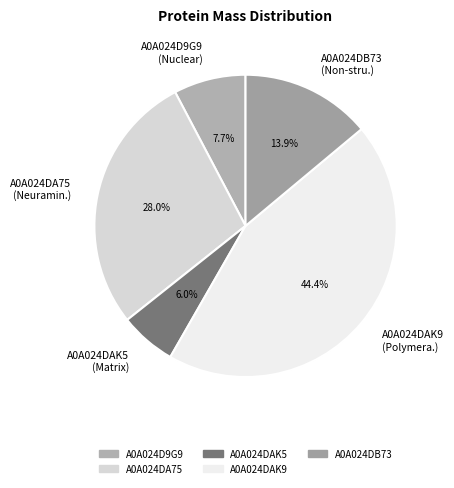

What percentage is the A0A024DA75 slice, to the nearest percent?

28%